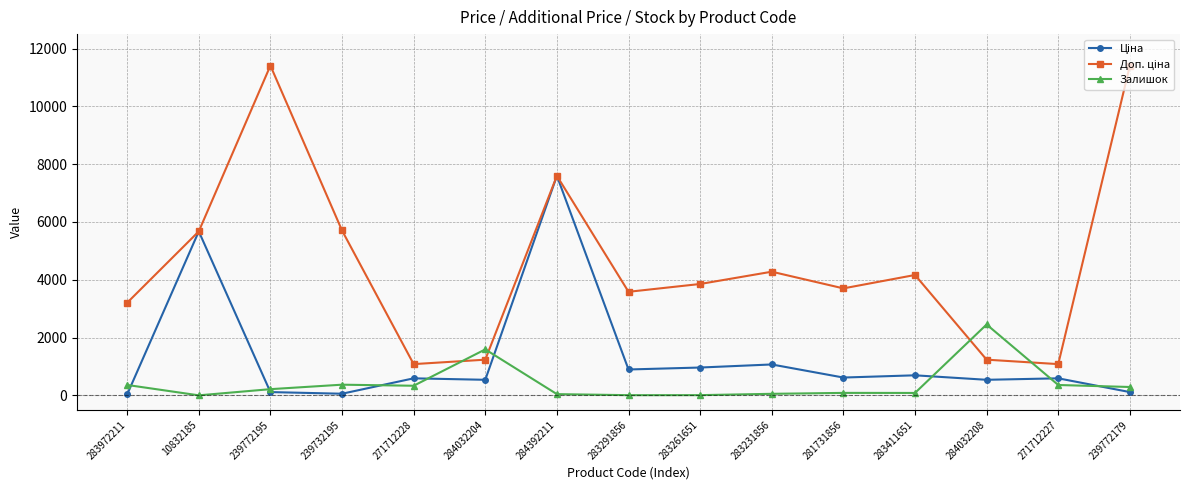

How many categories are shown in the chart?

15